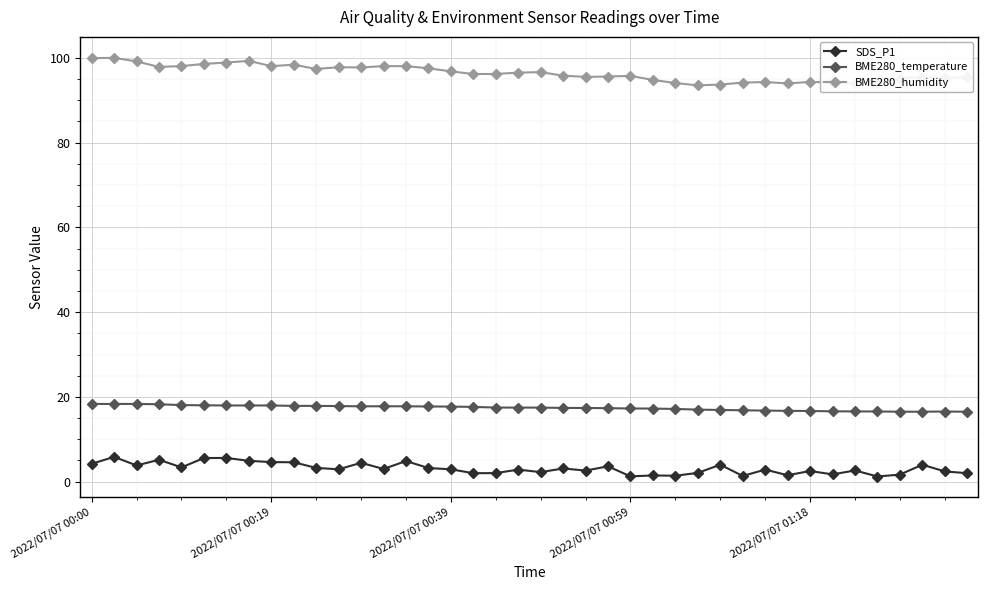

Does the chart have visible grid lines?

Yes